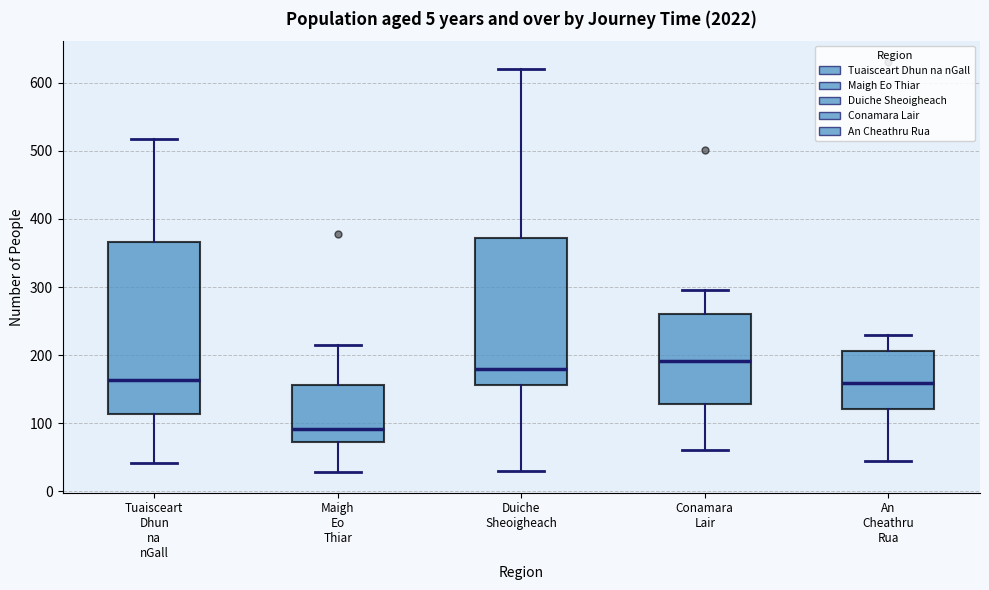

Reading left to right, read every box against the y-axis: the position of its median line, the range the box covers, and the ends of its whiskers. The values are not printed on the chart, so give them approximately, as read against the axis.

Tuaisceart Dhun na nGall: median 160, box 110 to 370, whiskers 40 to 520
Maigh Eo Thiar: median 90, box 70 to 160, whiskers 30 to 220
Duiche Sheoigheach: median 180, box 160 to 370, whiskers 30 to 620
Conamara Lair: median 190, box 130 to 260, whiskers 60 to 300
An Cheathru Rua: median 160, box 120 to 210, whiskers 40 to 230